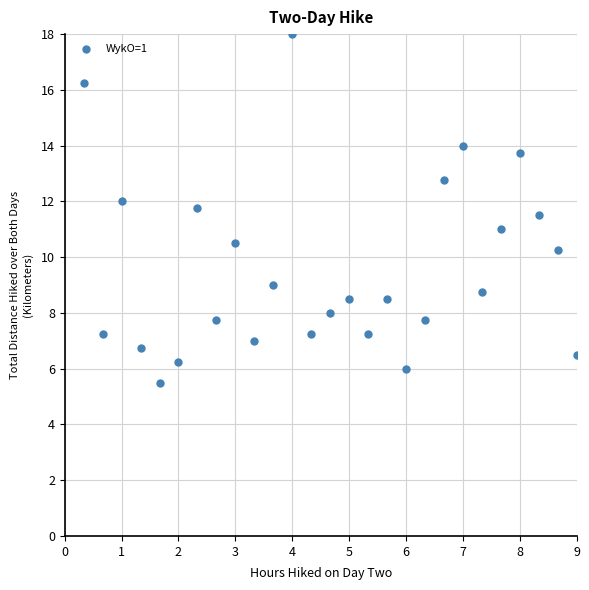

What is the range of X values (max minus min)?

8.7